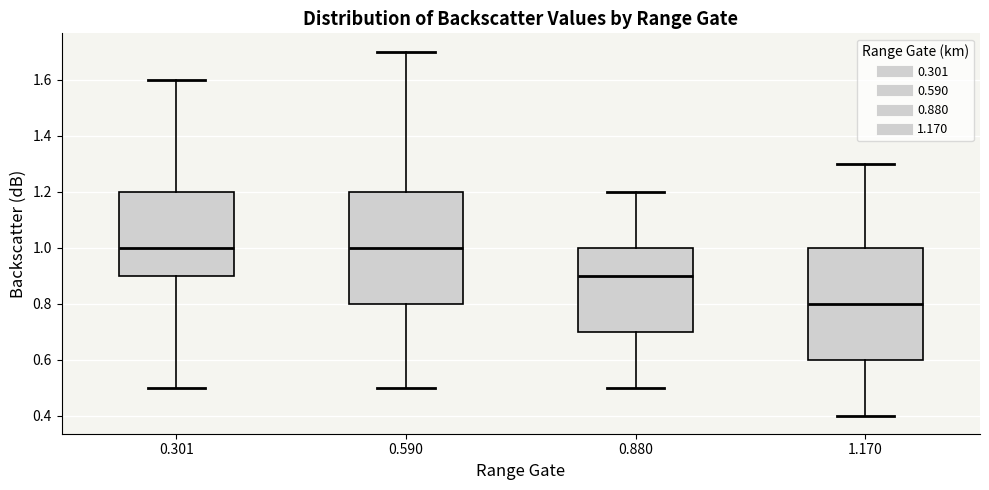

Which box's median line is the lowest?

1.170